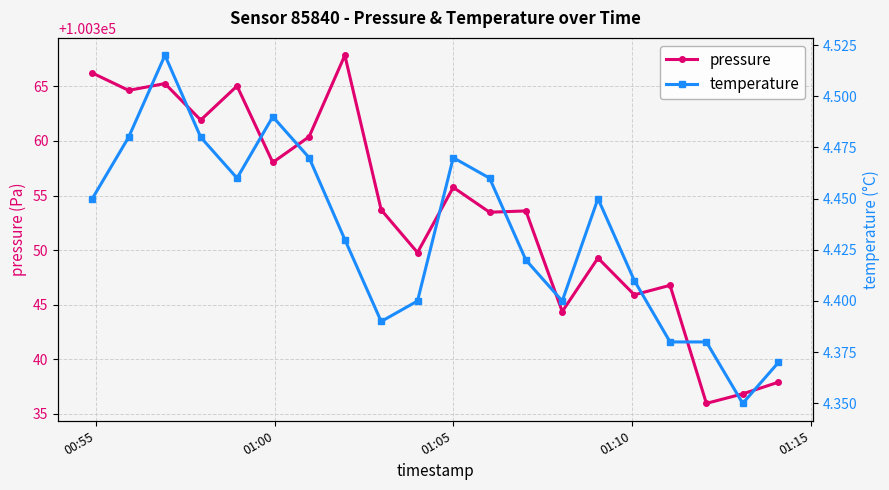

True or false: pressure and temperature cross at least once.

False